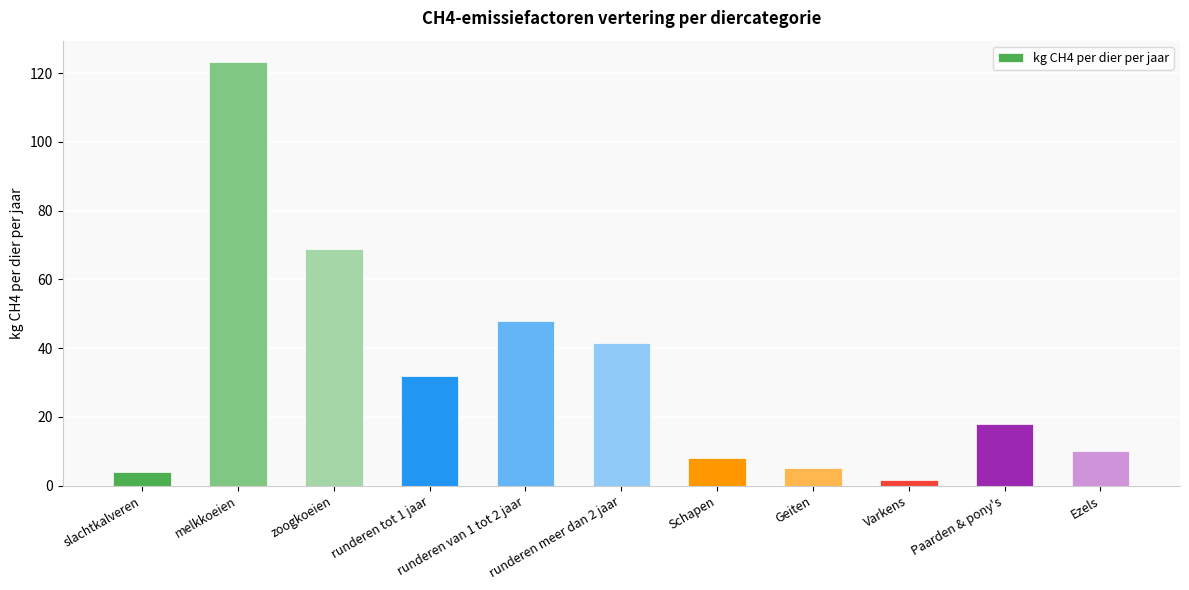

Reading left to right, transcribe all the data shown in this chart.

slachtkalveren=4.1	melkkoeien=123.3	zoogkoeien=68.9	runderen tot 1 jaar=31.9	runderen van 1 tot 2 jaar=47.8	runderen meer dan 2 jaar=41.4	Schapen=8.0	Geiten=5.0	Varkens=1.5	Paarden & pony's=18.0	Ezels=10.0